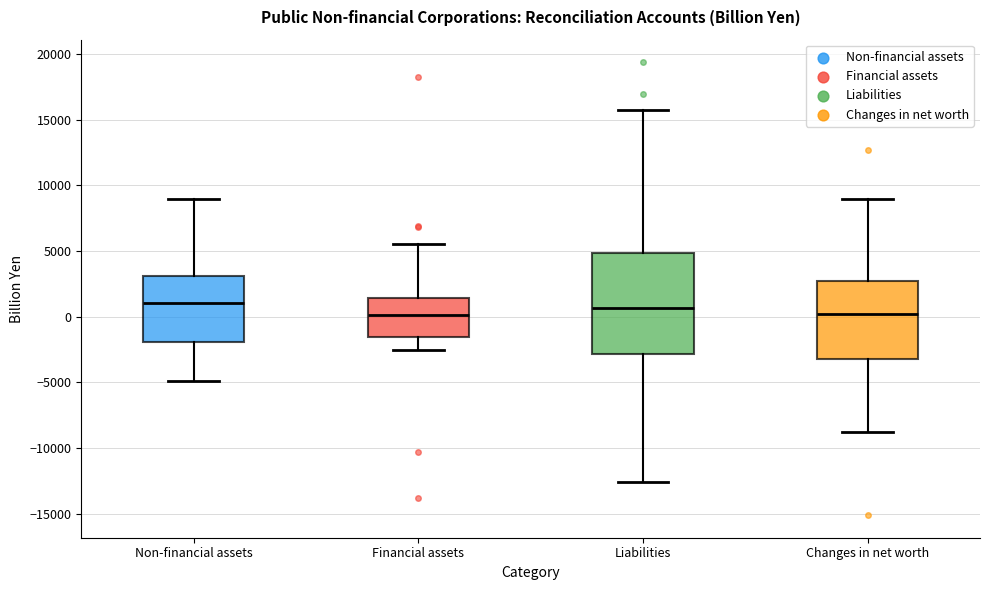

Where does the lower whisker of the box for Changes in net worth end on the y-axis? The values are not printed on the chart, so give them approximately, as read against the axis.

-9000